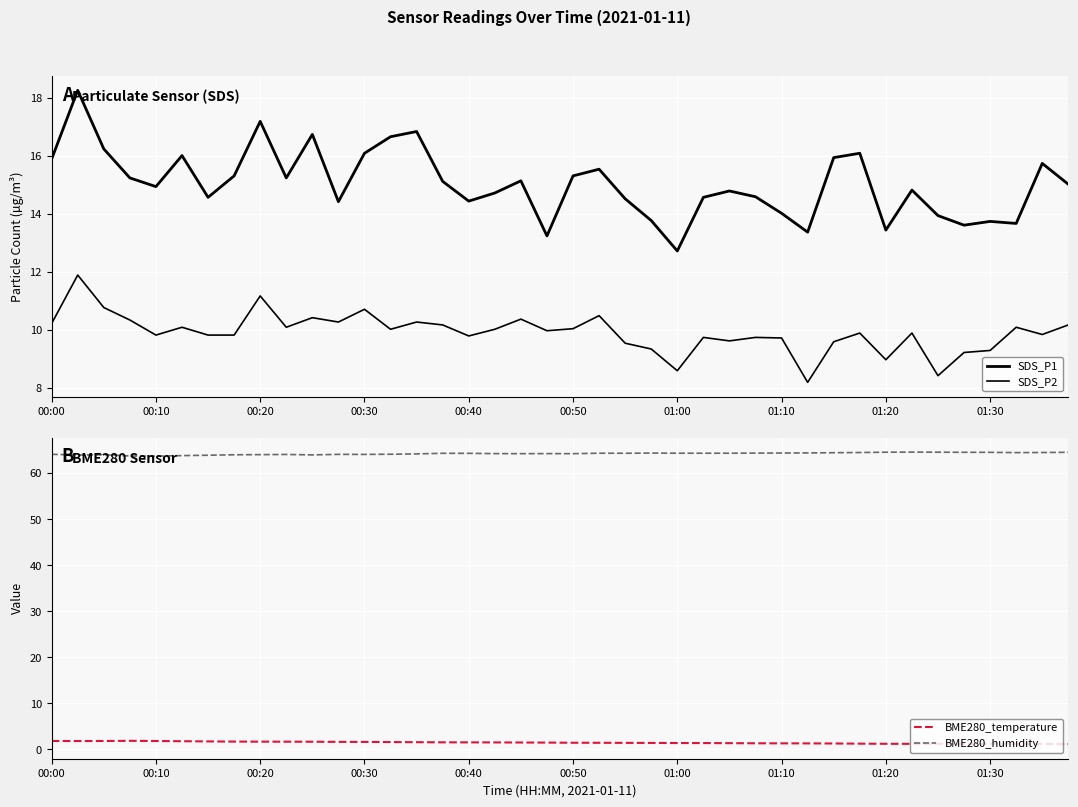

True or false: SDS_P2 and BME280_humidity cross at least once.

False